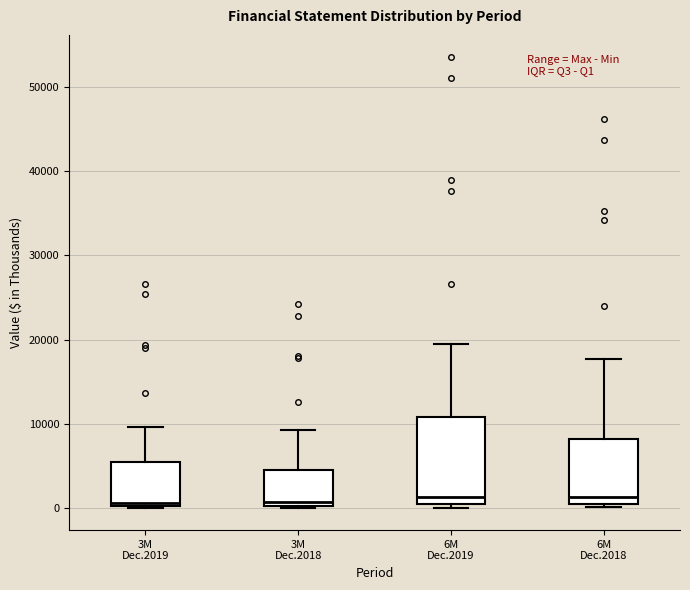

Where is the lower edge of the box for 3M Dec.2019 on the y-axis? The values are not printed on the chart, so give them approximately, as read against the axis.

0